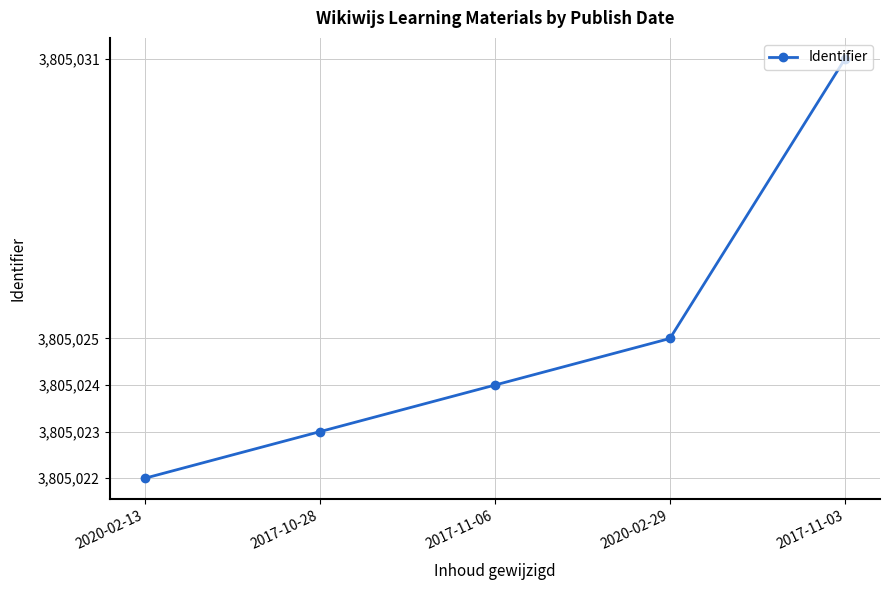

What position from the left is 2017-11-06?

3